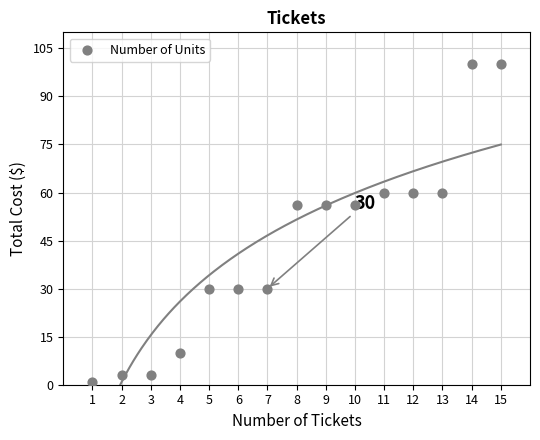

What is the range of Y values (max minus min)?

99